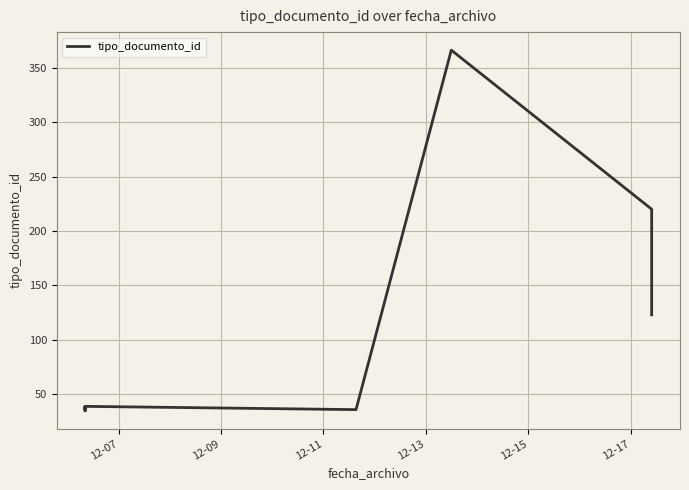

What is the greatest value displayed?

366